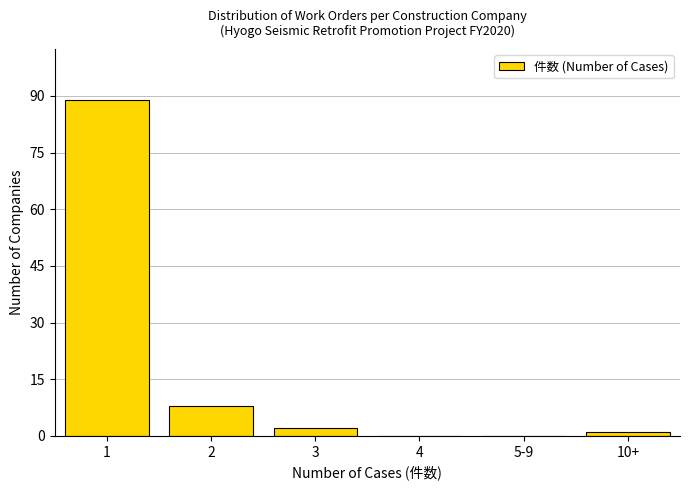

Reading right to left, list all the values displayed in this chart.

10+=1	5-9=0	4=0	3=2	2=8	1=89